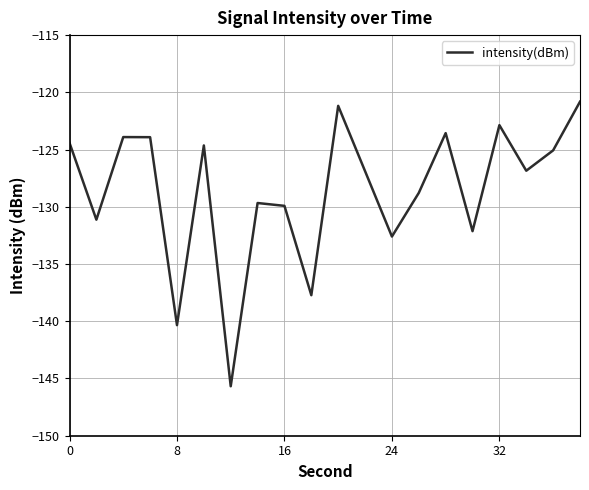

What is the difference between the maximum and minimum values?

24.9